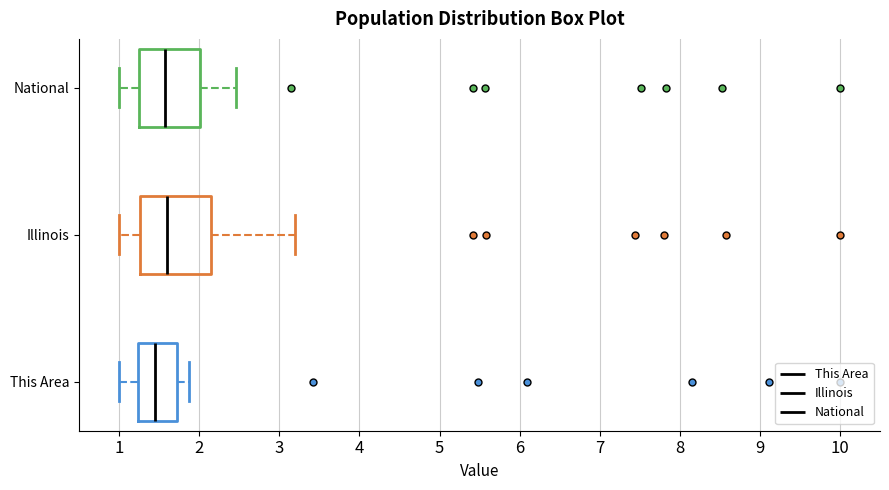

Reading bottom to top, transcribe this box plot: for each box, give where its median line is, the range the box spans, and where its two whiskers end, as read against the x-axis. The values are not printed on the chart, so give them approximately, as read against the axis.

This Area: median 1.4, box 1.2 to 1.7, whiskers 1.0 to 1.9
Illinois: median 1.6, box 1.3 to 2.1, whiskers 1.0 to 3.2
National: median 1.6, box 1.3 to 2.0, whiskers 1.0 to 2.5